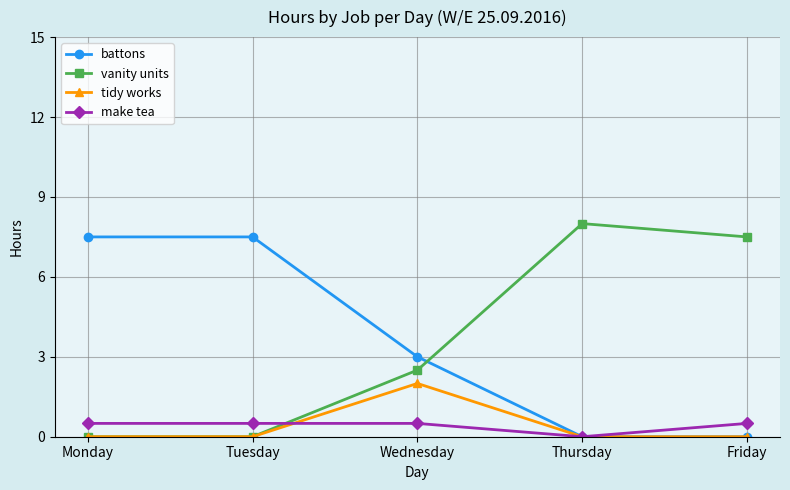

Between which two adjacent categories do vanity units and make tea first intersect?

Tuesday and Wednesday